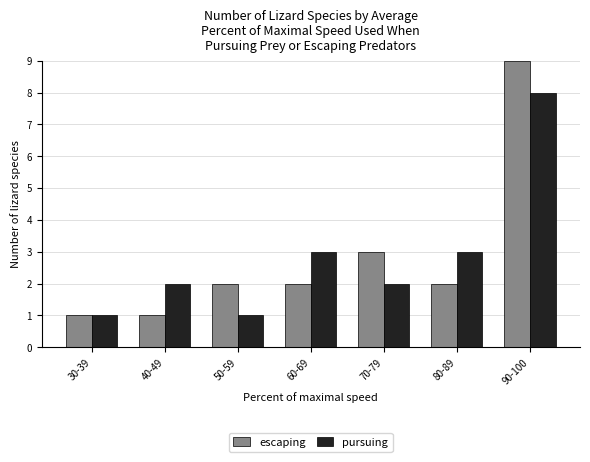

How many groups of bars are there?

7